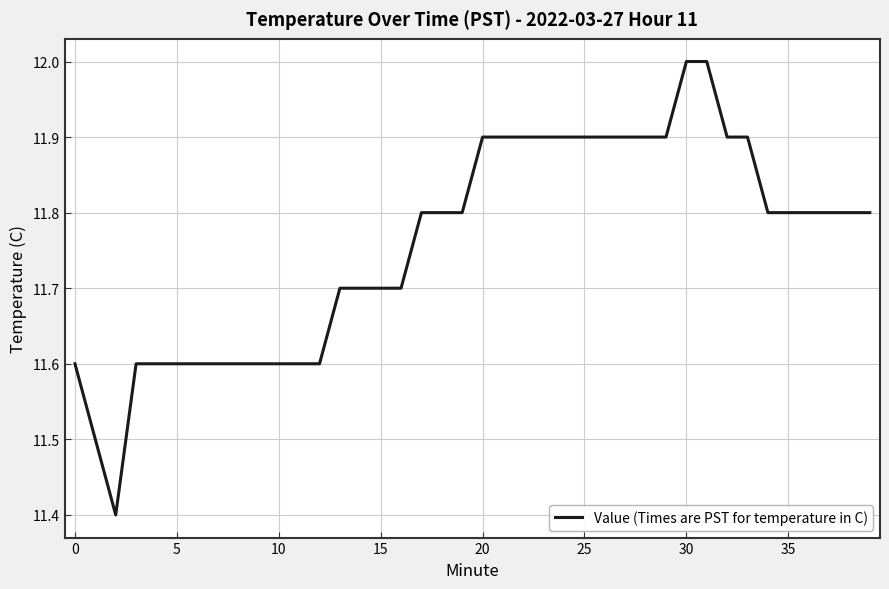

What is the maximum value shown in the chart?

12.0